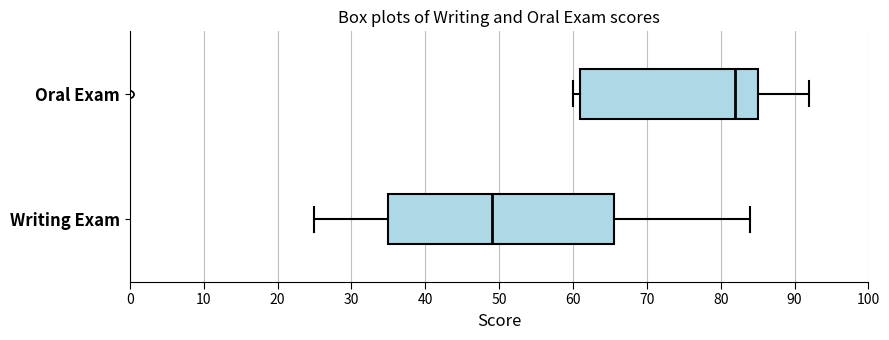

Which box's median line is the furthest to the right?

Oral Exam